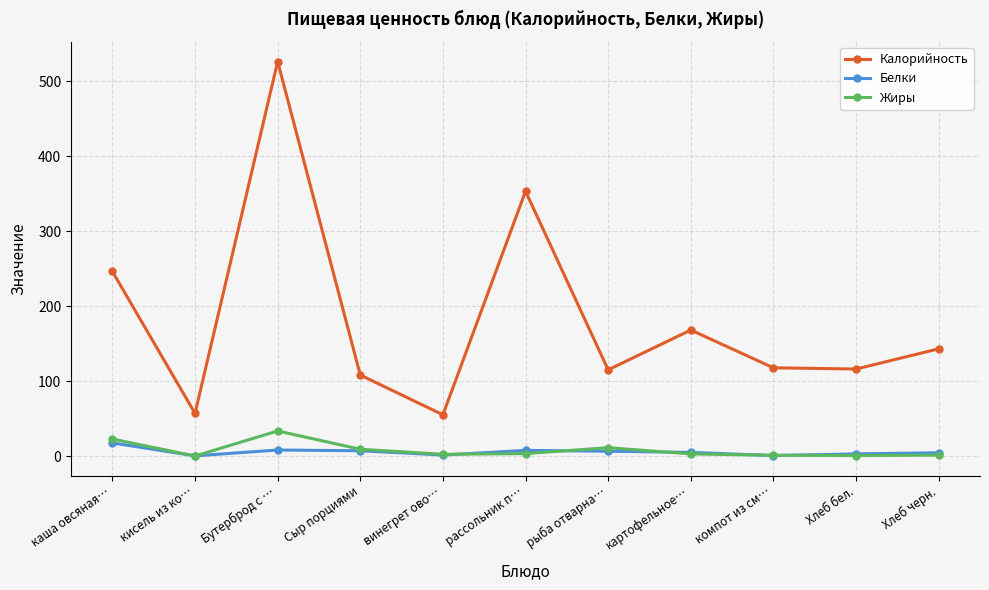

How many categories are shown in the chart?

11